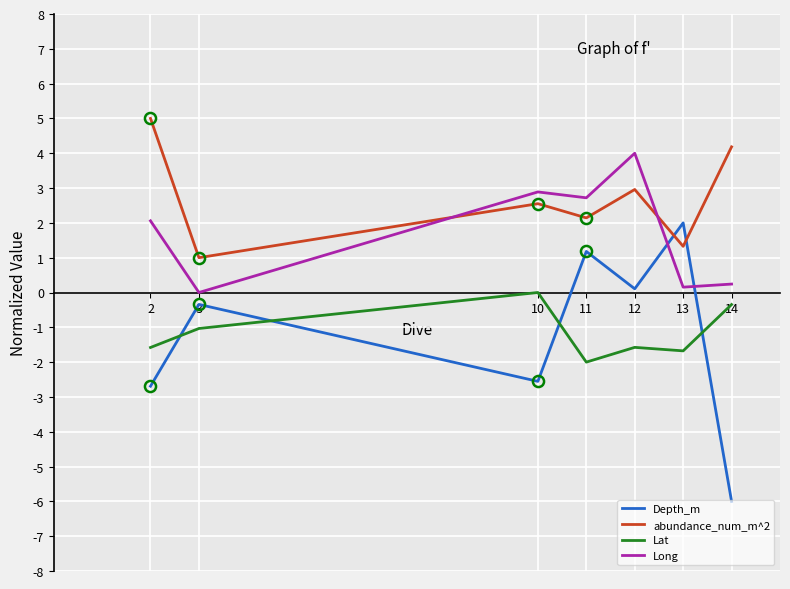

True or false: Long has a value of 2.9 at 10.

True